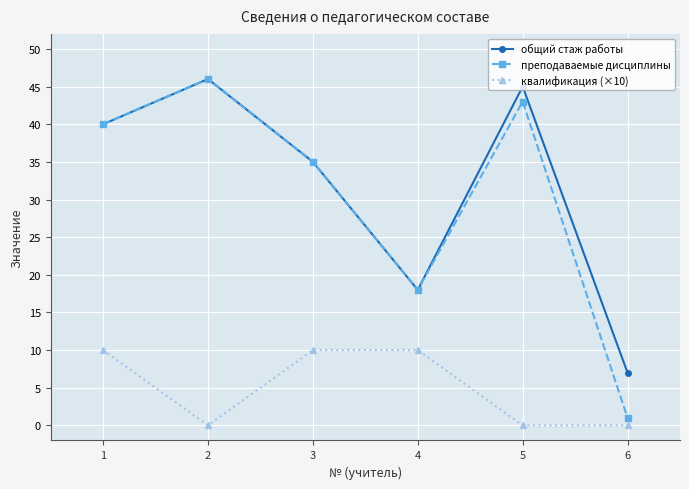

The value of квалификация (×10) at 1 is 10. True or false?

True